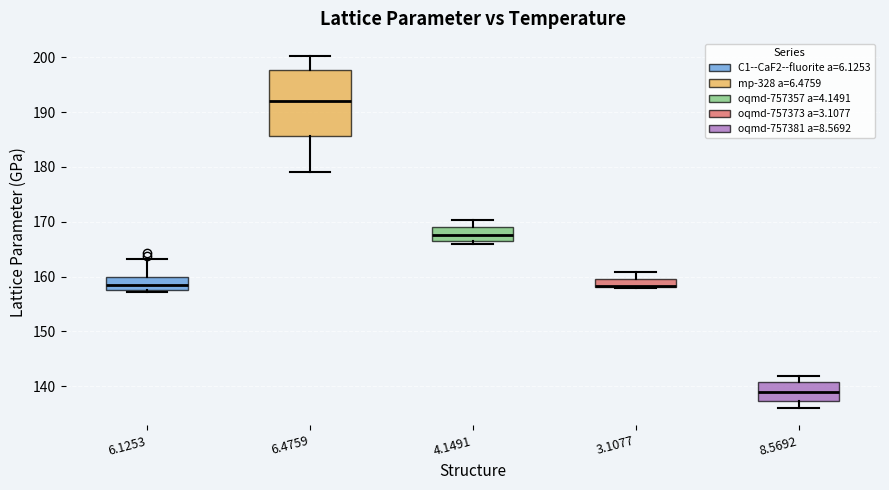

Reading left to right, transcribe this box plot: for each box, give where its median line is, the range the box spans, and where its two whiskers end, as read against the y-axis. The values are not printed on the chart, so give them approximately, as read against the axis.

6.1253: median 158 (inside the box), box 158 to 160, whiskers 157 to 163
6.4759: median 192, box 186 to 198, whiskers 179 to 200
4.1491: median 168, box 167 to 169, whiskers 166 to 170
3.1077: median 158 (just above the box's lower edge), box 158 to 160, whiskers 158 to 161
8.5692: median 139, box 137 to 141, whiskers 136 to 142